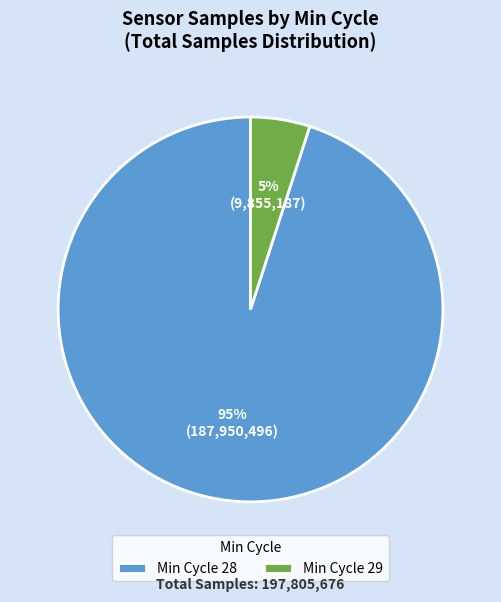

Does Min Cycle 29 represent more than half of the total?

No